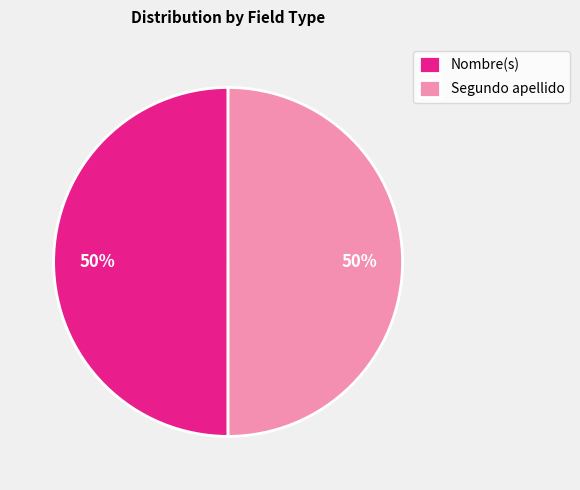

What percentage is the Nombre(s) slice, to the nearest percent?

50%